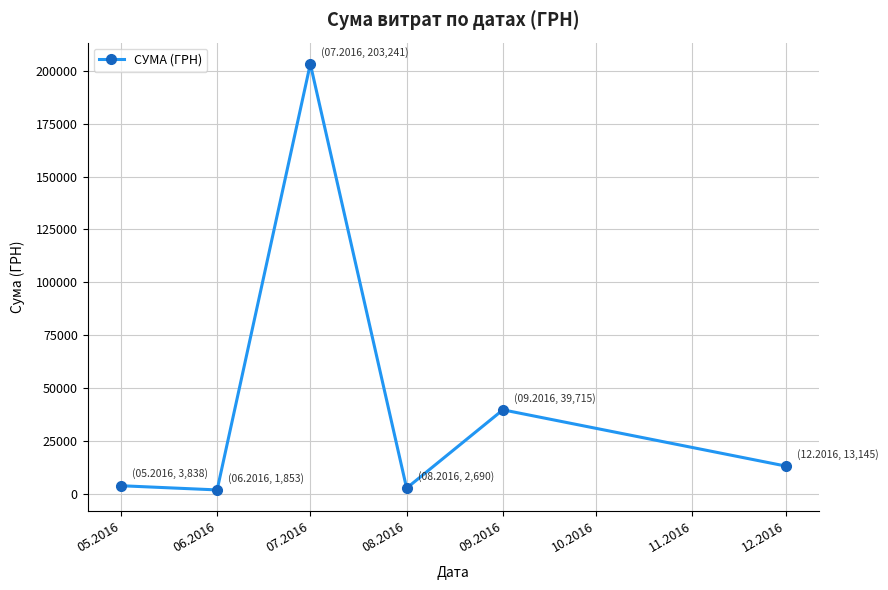

At which category does the data reach its first local peak?

07.2016